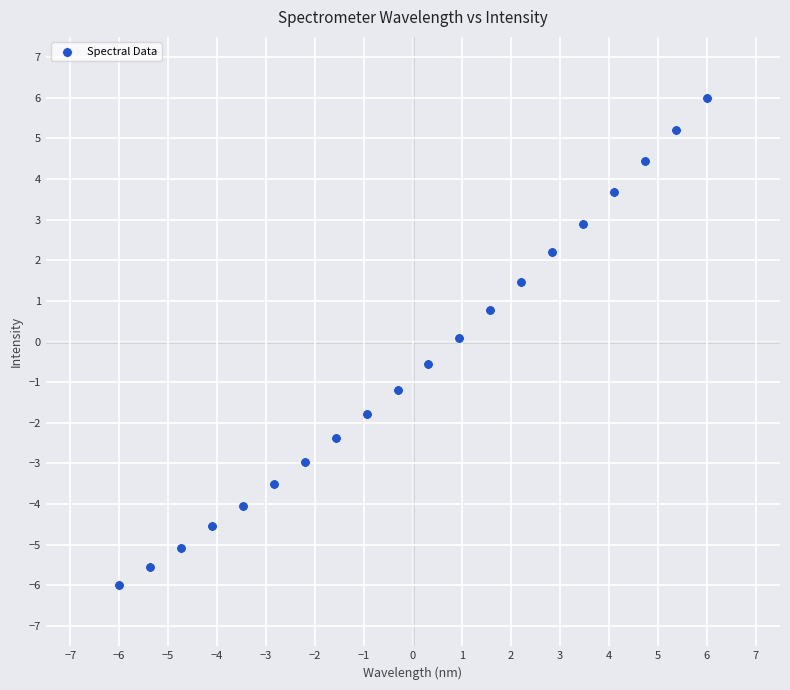

What is the range of Y values (max minus min)?

12.0